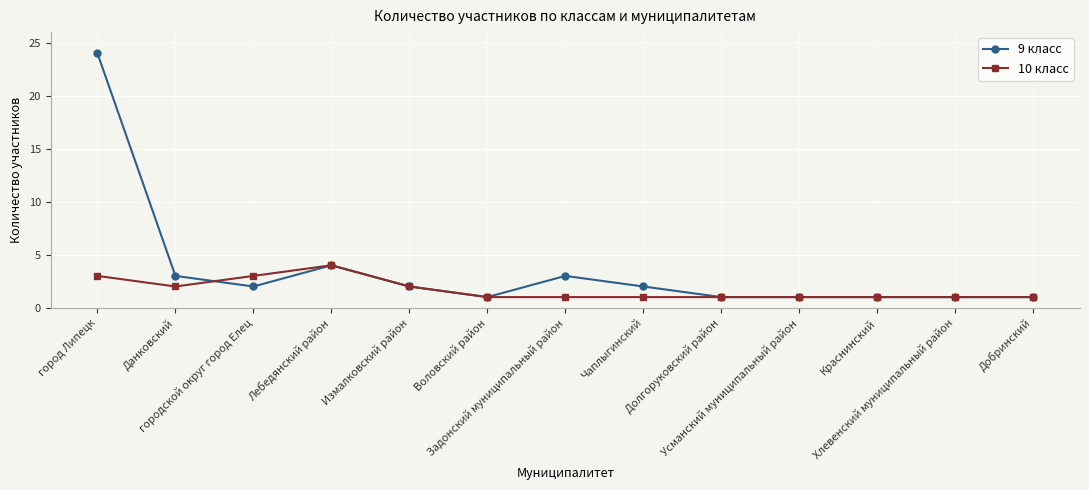

At which category is the sum across all series the highest?

город Липецк